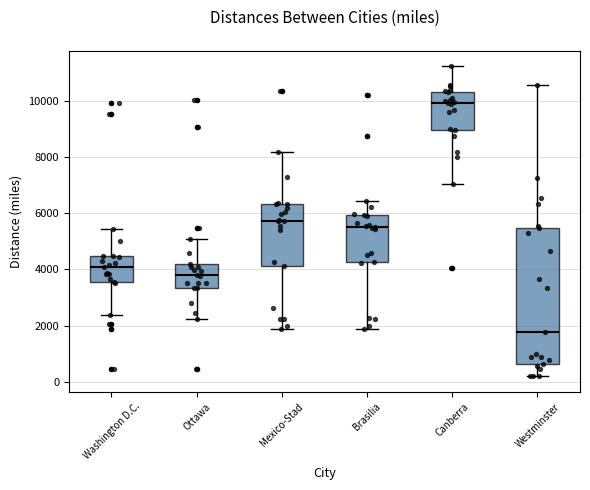

Reading left to right, transcribe this box plot: for each box, give where its median line is, the range the box spans, and where its two whiskers end, as read against the y-axis. The values are not printed on the chart, so give them approximately, as read against the axis.

Washington D.C.: median 4200, box 3600 to 4400, whiskers 2400 to 5400
Ottawa: median 3800, box 3400 to 4200, whiskers 2200 to 5000
Mexico-Stad: median 5800, box 4200 to 6400, whiskers 1800 to 8200
Brasilia: median 5600, box 4200 to 6000, whiskers 1800 to 6400
Canberra: median 10000, box 9000 to 10400, whiskers 7000 to 11200
Westminster: median 1800, box 600 to 5400, whiskers 200 to 10600